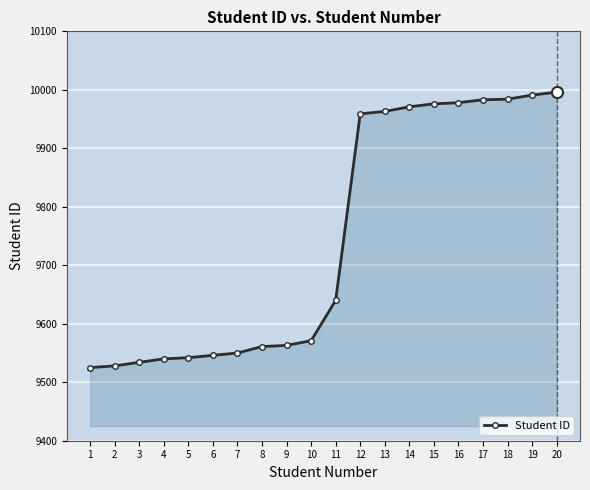

The chart shows a value of 5905 at 19. True or false?

False